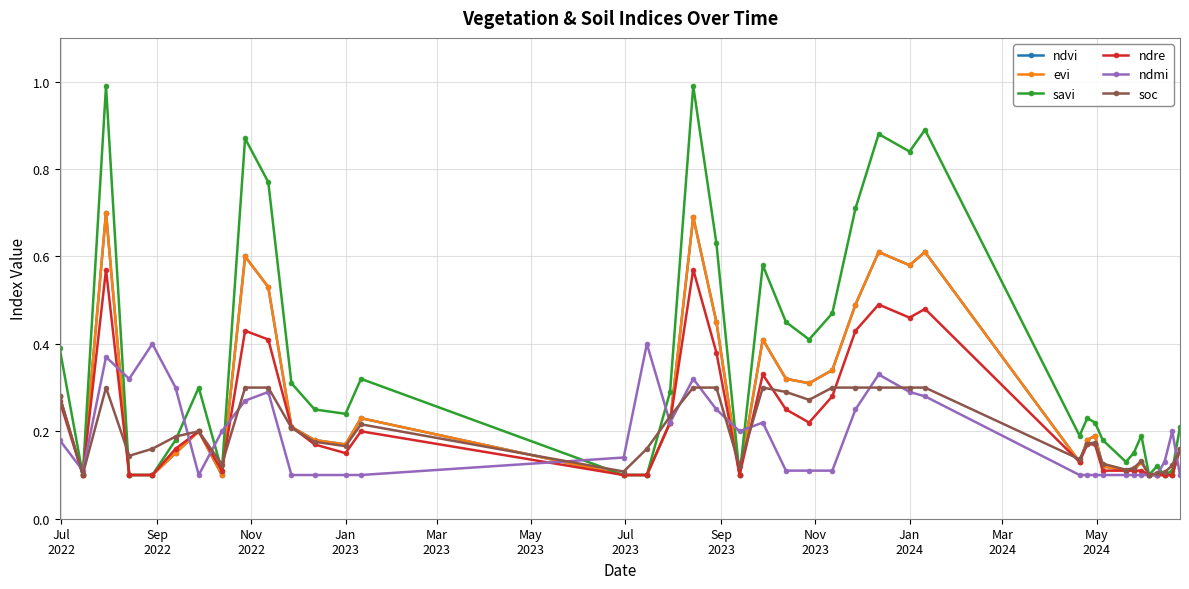

Is this an area chart (filled region under the line)?

No